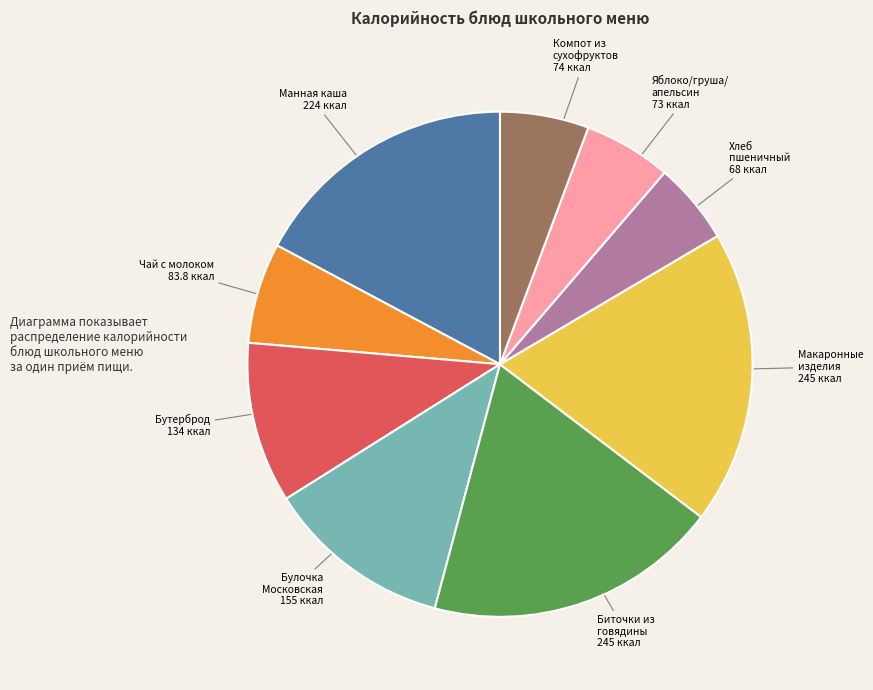

Does any single category account for the majority?

No